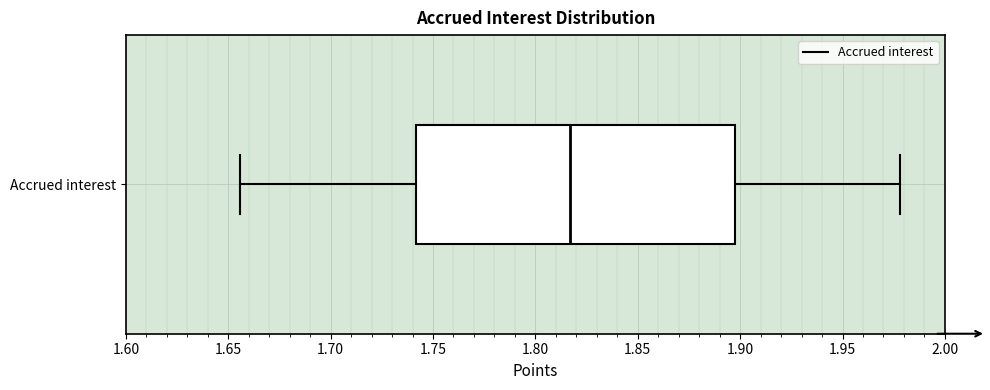

Where does the left whisker of the box for Accrued interest end on the x-axis? The values are not printed on the chart, so give them approximately, as read against the axis.

1.655